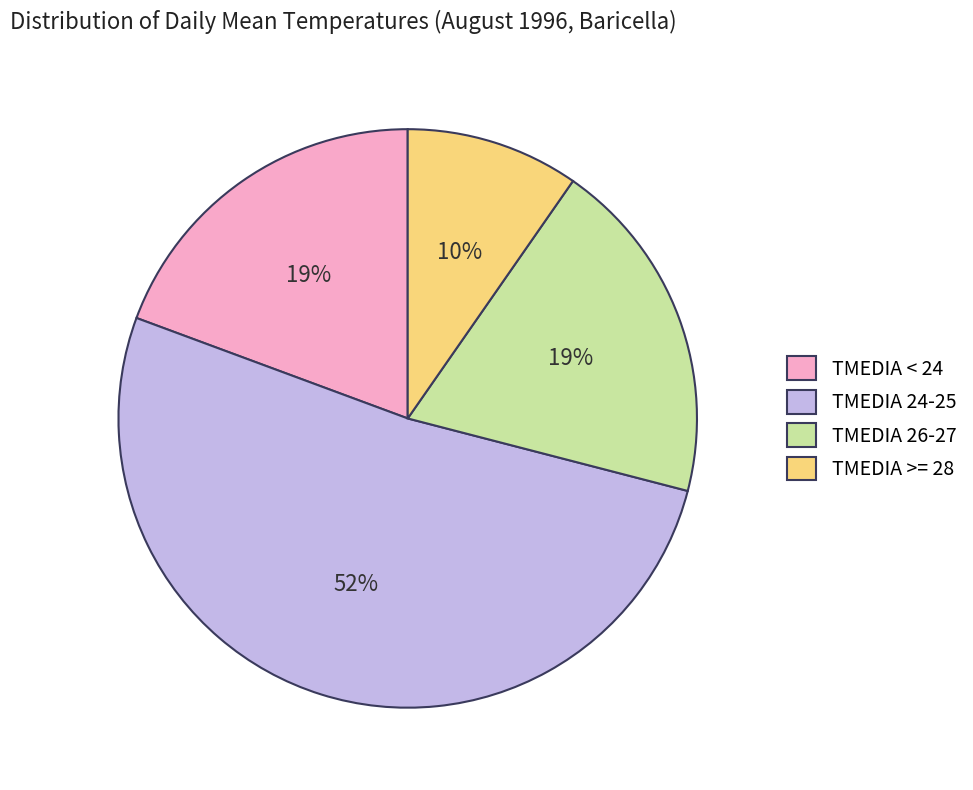

Which slice is the largest?

TMEDIA 24-25